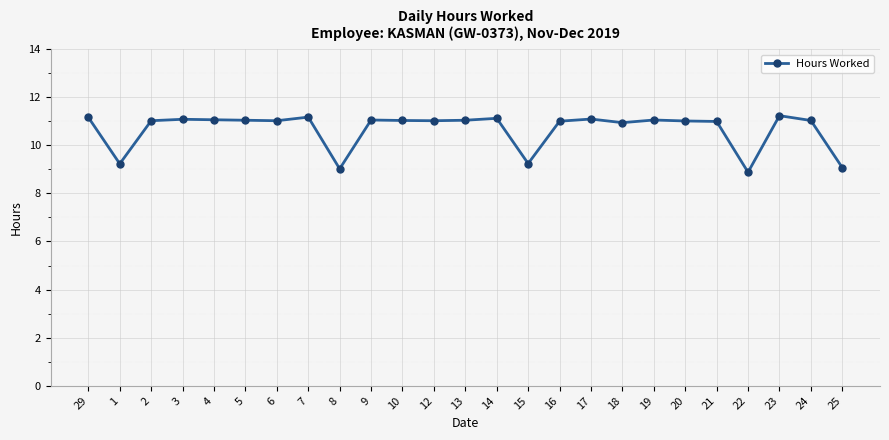

True or false: there are more than 2 points higher than both neighbors.

True